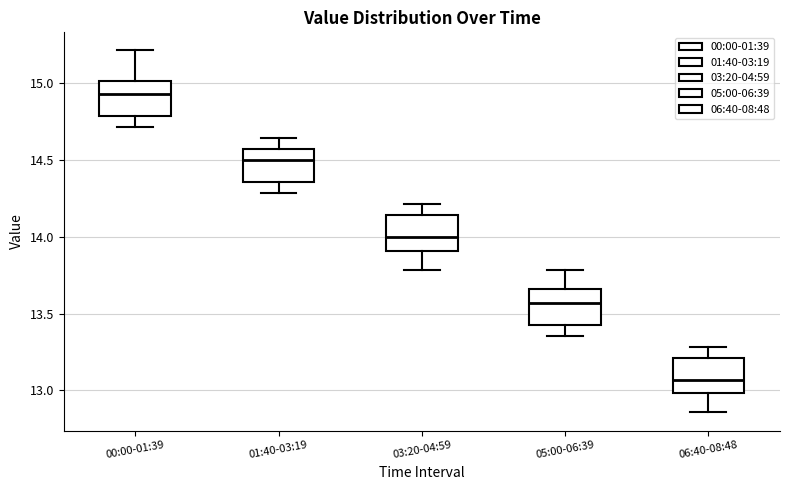

Where does the median line of the box for 01:40-03:19 sit on the y-axis? The values are not printed on the chart, so give them approximately, as read against the axis.

14.50